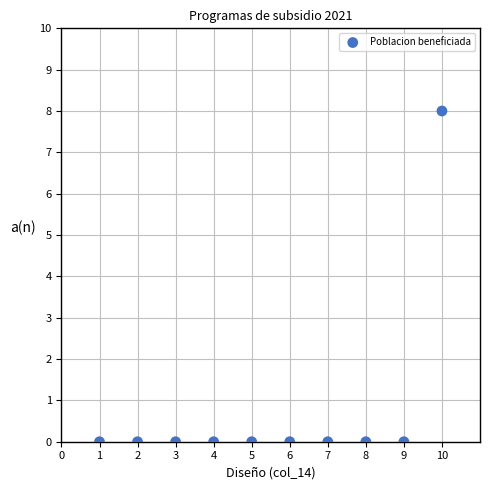

What is the range of Y values (max minus min)?

8